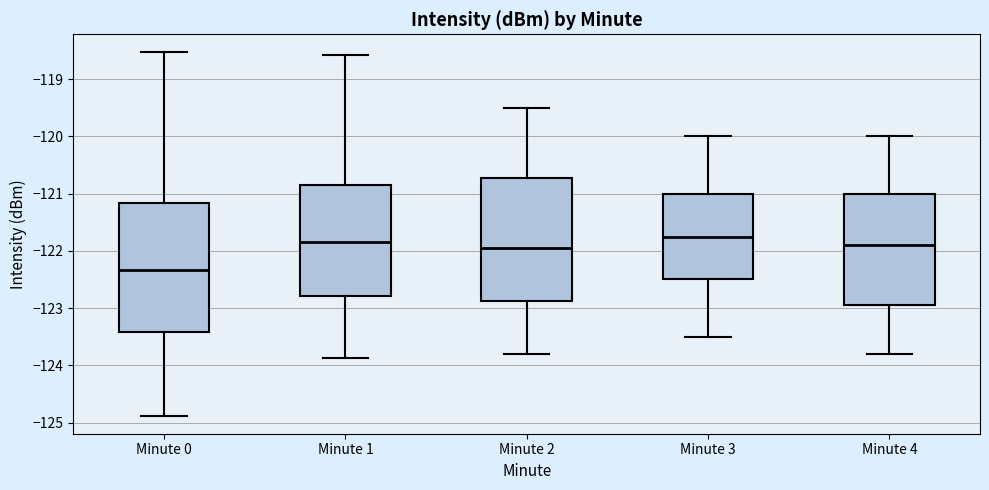

Reading left to right, transcribe this box plot: for each box, give where its median line is, the range the box spans, and where its two whiskers end, as read against the y-axis. The values are not printed on the chart, so give them approximately, as read against the axis.

Minute 0: median -122.3, box -123.4 to -121.2, whiskers -124.9 to -118.5
Minute 1: median -121.8, box -122.8 to -120.8, whiskers -123.9 to -118.6
Minute 2: median -121.9, box -122.9 to -120.7, whiskers -123.8 to -119.5
Minute 3: median -121.7, box -122.5 to -121.0, whiskers -123.5 to -120.0
Minute 4: median -121.9, box -122.9 to -121.0, whiskers -123.8 to -120.0